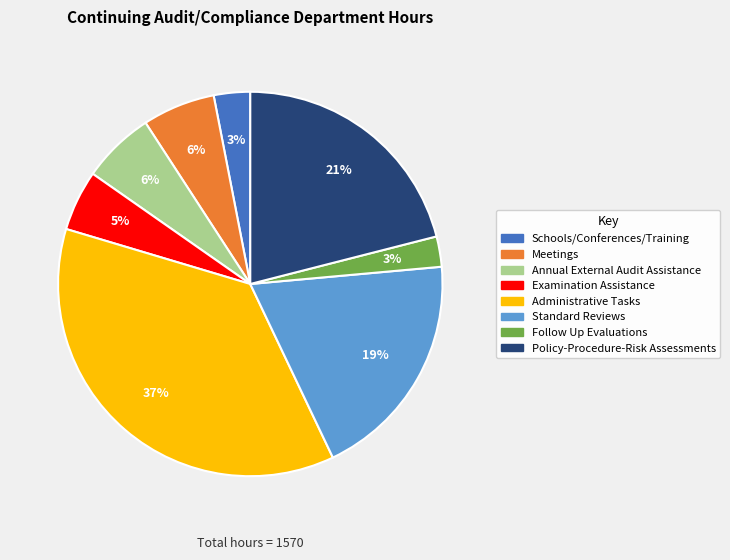

To the nearest percent, what percentage of the pie is Policy-Procedure-Risk Assessments?

21%